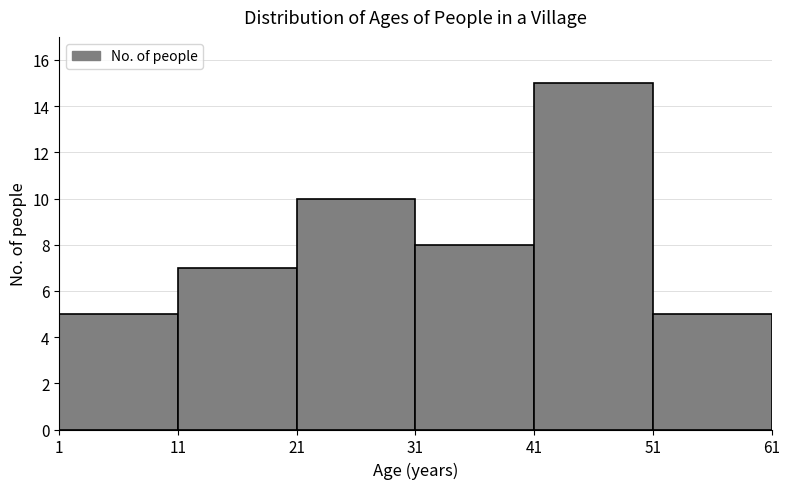

Reading left to right, list every bar in this chart as the range it spans on the x-axis followed by its height. The values are not printed on the chart, so give them approximately, as read against the axis.

1 to 11: 5
11 to 21: 7
21 to 31: 10
31 to 41: 8
41 to 51: 15
51 to 61: 5